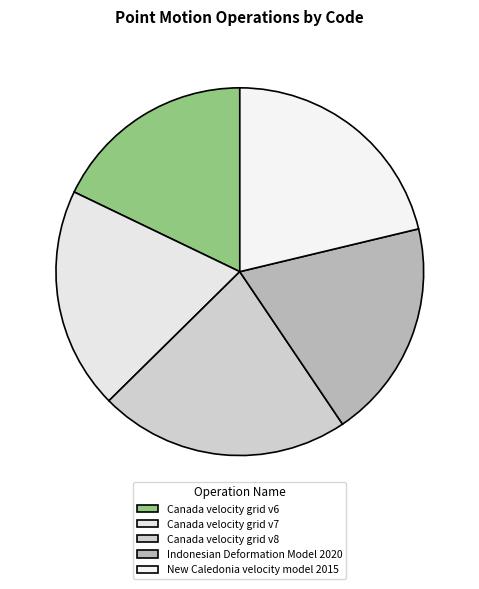

Which category has the biggest portion of the pie?

Canada velocity grid v8